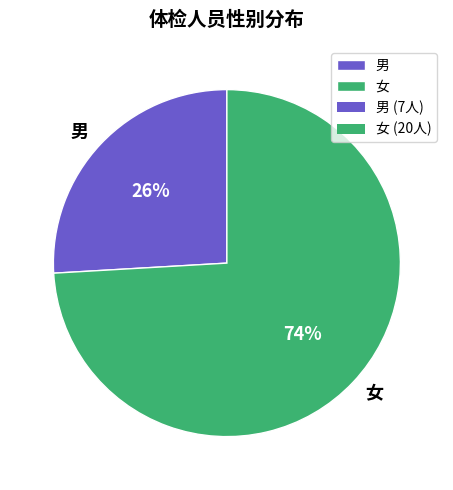

Is it true that 男 is 20% of the pie?

False